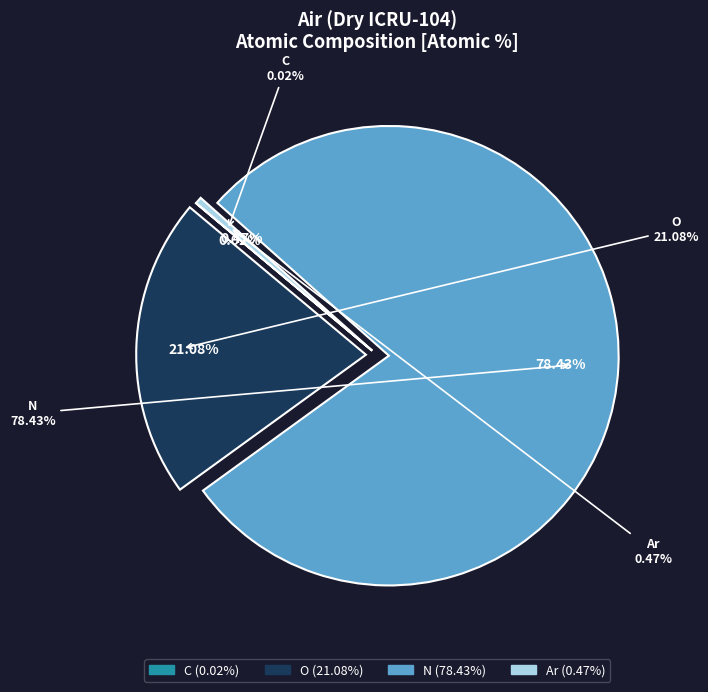

How many segments does this pie chart have?

4